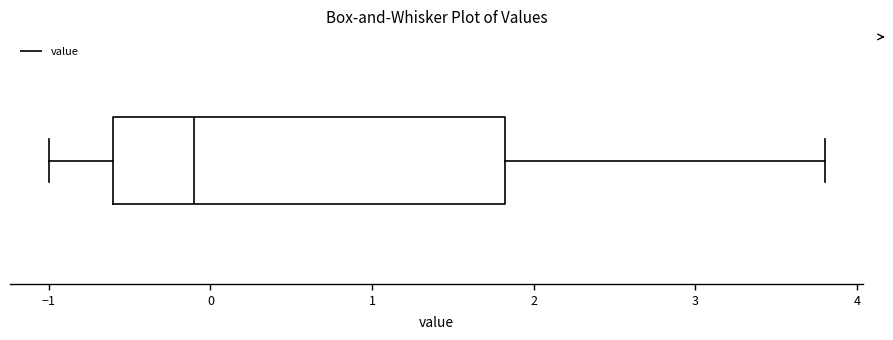

Where does the left whisker of the box end on the x-axis? The values are not printed on the chart, so give them approximately, as read against the axis.

-1.0